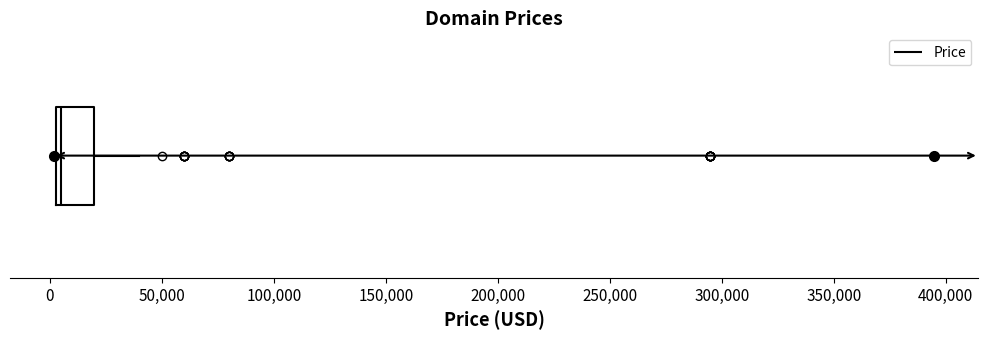

Transcribe this box plot: give where the median line is, the range the box spans, and where the two whiskers end, as read against the x-axis. The values are not printed on the chart, so give them approximately, as read against the axis.

median 5000 (just right of the box's left edge), box 5000 to 20000, whiskers 0 to 40000